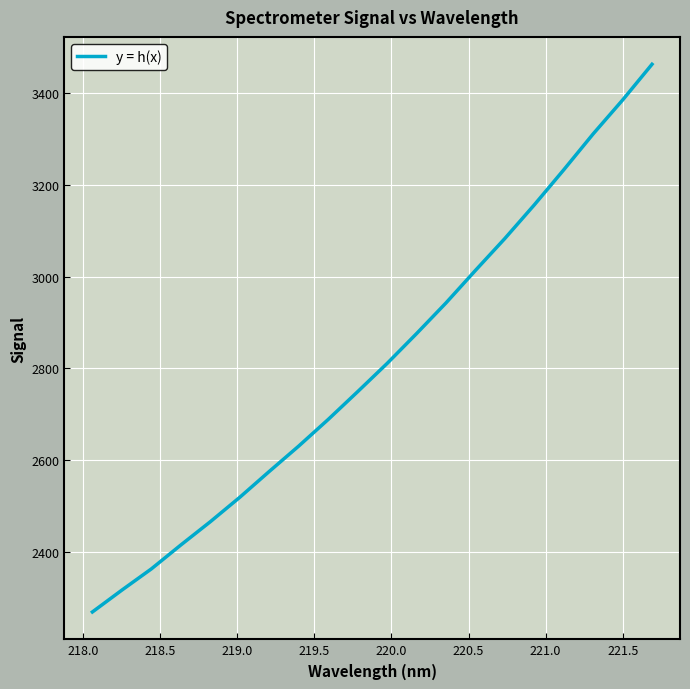

What is the minimum value shown in the chart?

2269.7